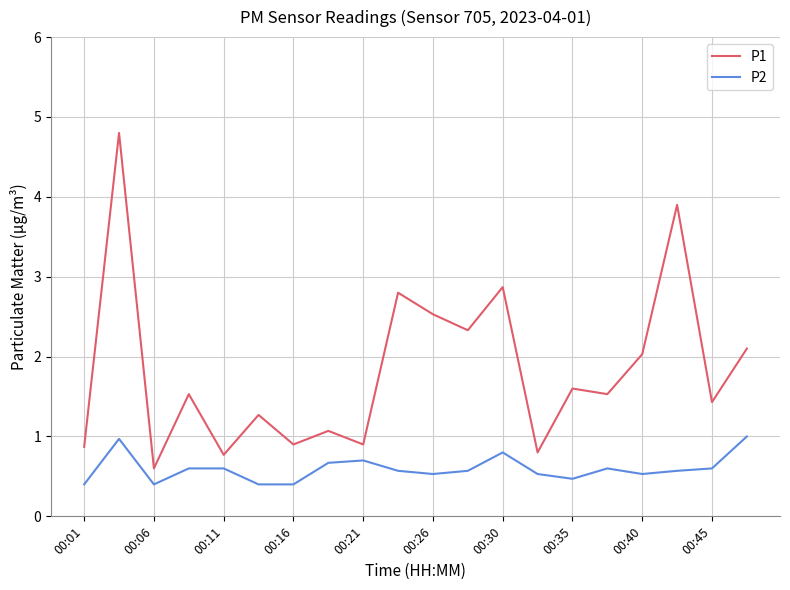

How many lines are shown in the chart?

2